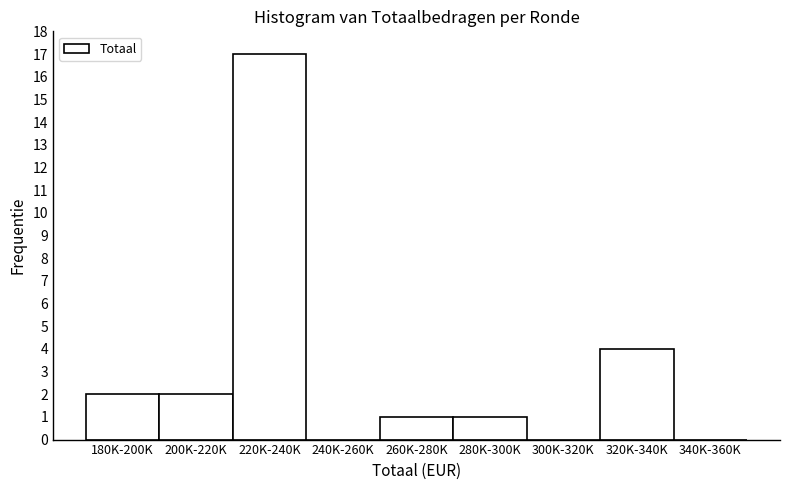

Reading left to right, extract all data points from this chart.

180K-200K=2	200K-220K=2	220K-240K=17	240K-260K=0	260K-280K=1	280K-300K=1	300K-320K=0	320K-340K=4	340K-360K=0